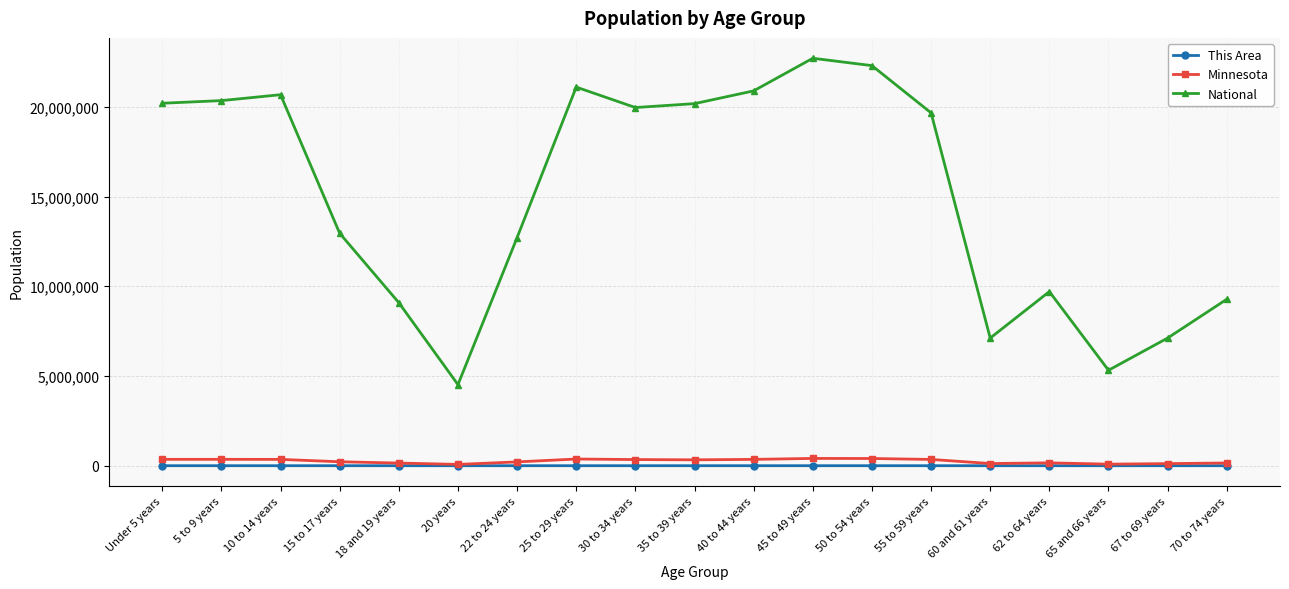

The This Area series shows 15 at 50 to 54 years. True or false?

True